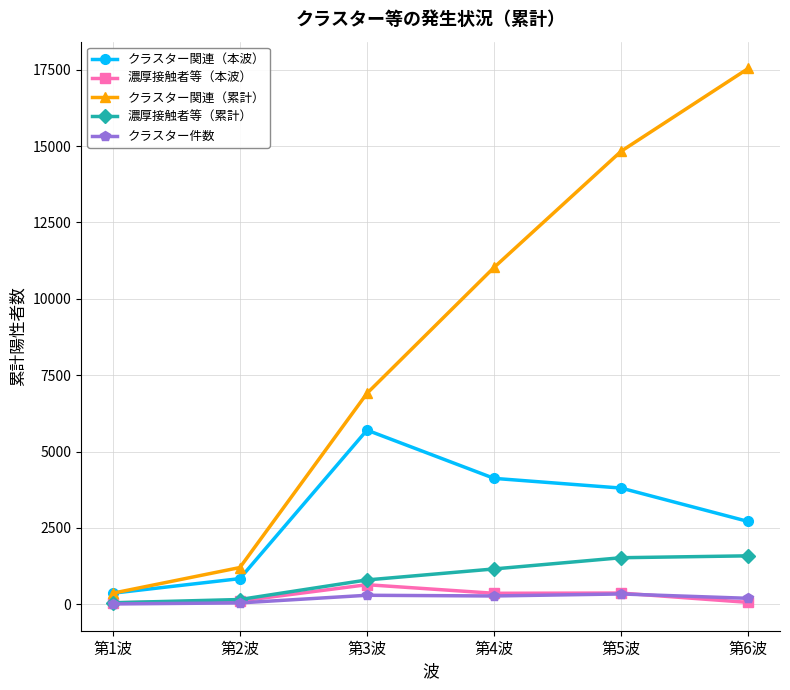

Is this an area chart (filled region under the line)?

No